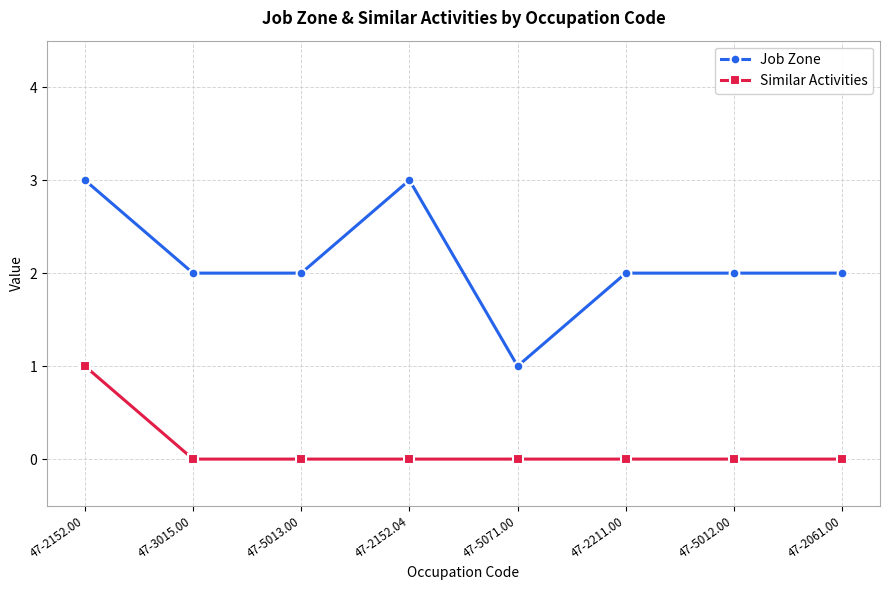

Rank the series by their average value, from highest to lowest.

Job Zone, Similar Activities